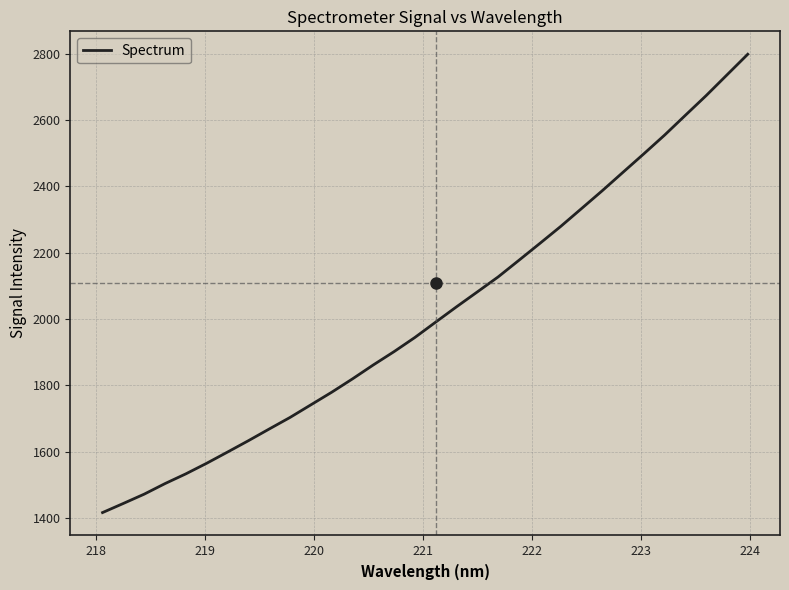

What is the maximum value shown in the chart?

2798.9